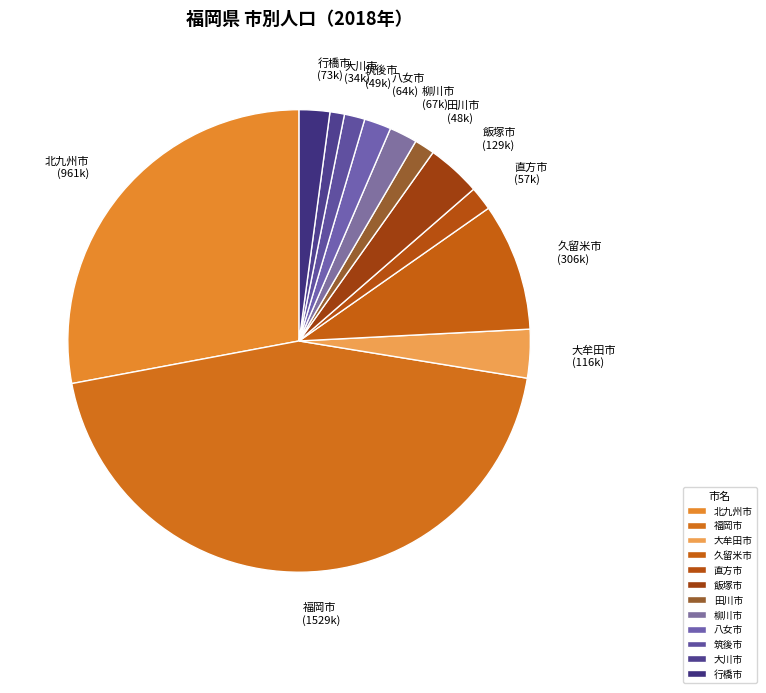

Is it true that 北九州市 is 28% of the pie?

True